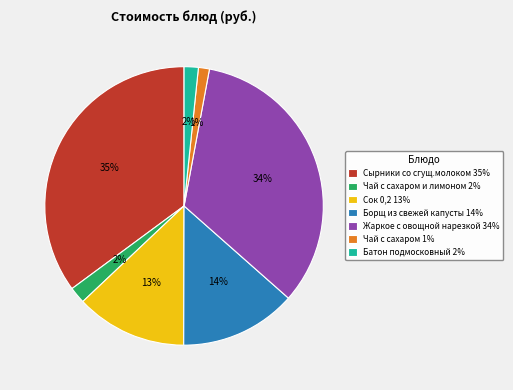

How many segments does this pie chart have?

7